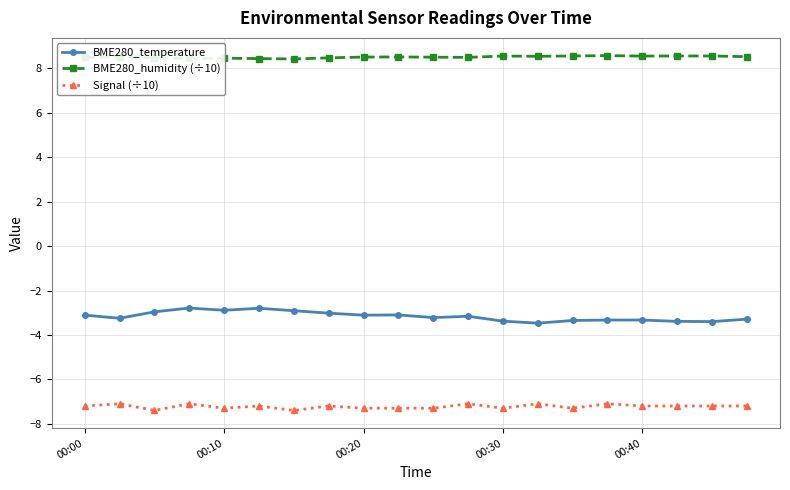

What is the difference between the second highest and minimum values in the BME280_temperature series?

0.7